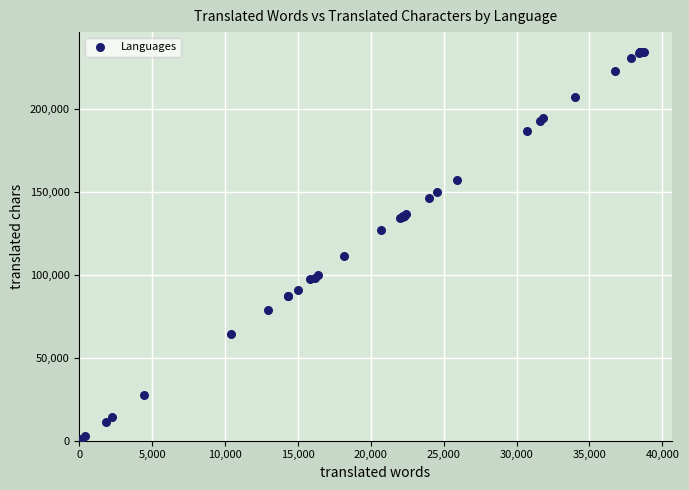

What Y value in the scatter plot is closest to 117742?

111460